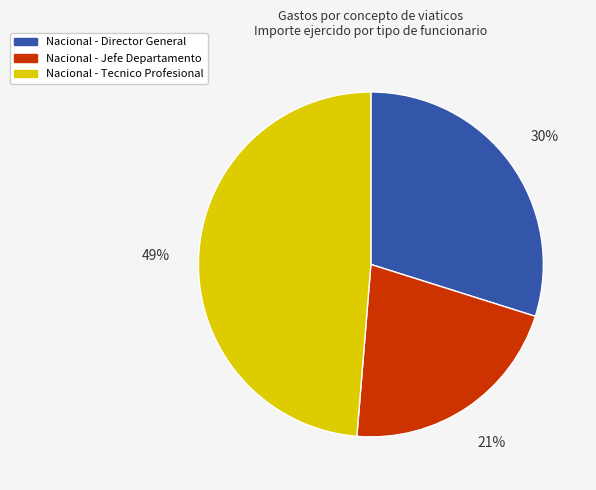

Is there any slice that represents more than half of the pie?

No